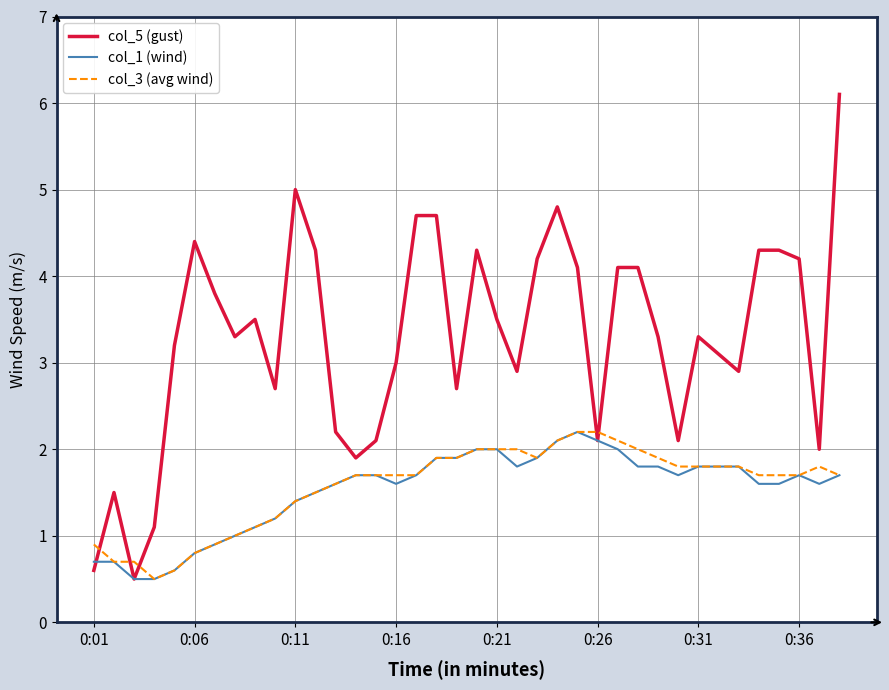

What is the highest value of the col_1 (wind) series?

2.2